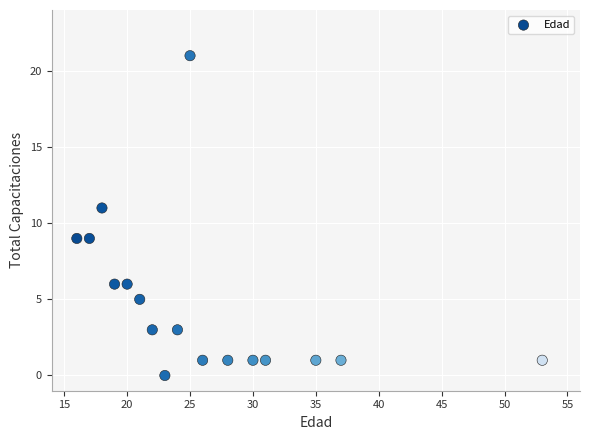

What is the range of X values (max minus min)?

37